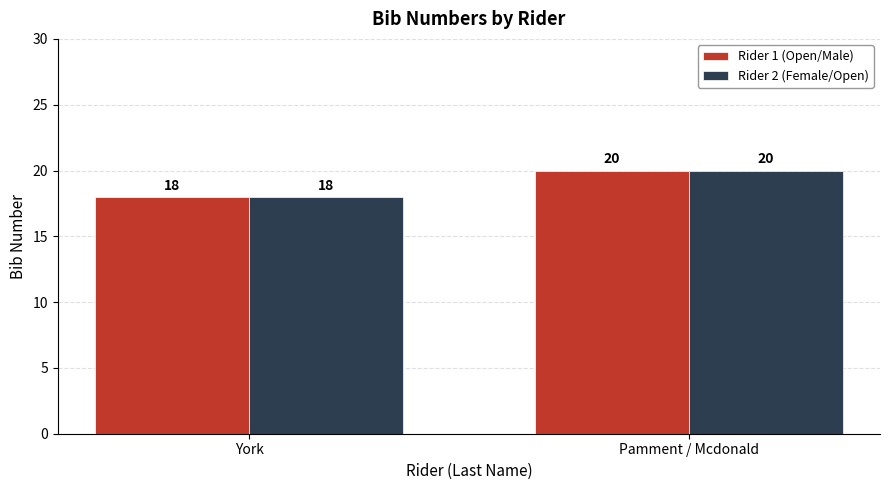

True or false: Rider 2 (Female/Open) has a value of 18 at York.

True